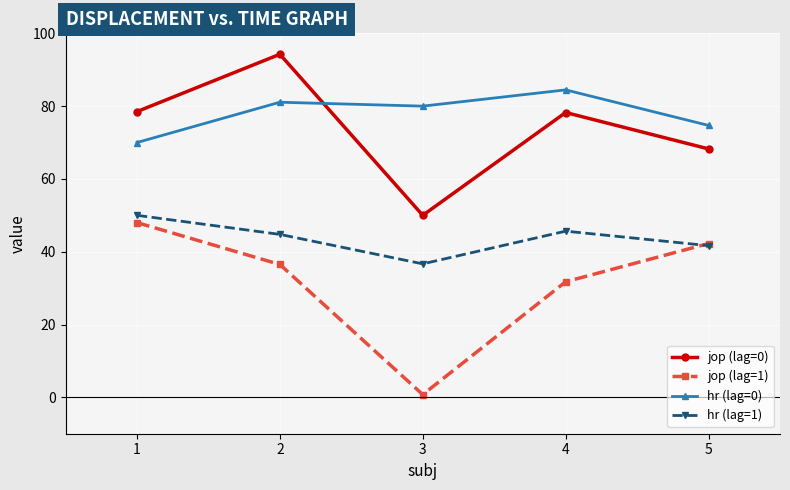

At which category is the sum across all series the highest?

2